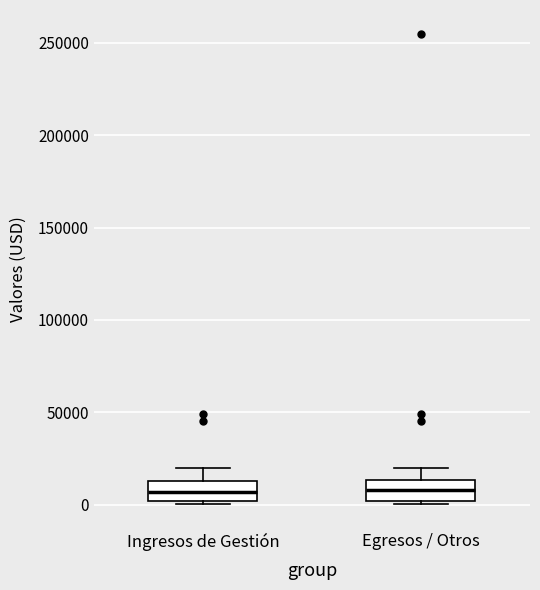

Reading left to right, transcribe this box plot: for each box, give where its median line is, the range the box spans, and where its two whiskers end, as read against the y-axis. The values are not printed on the chart, so give them approximately, as read against the axis.

Ingresos de Gestión: median 5000, box 0 to 15000, whiskers 0 (just below the box's lower edge) to 20000
Egresos / Otros: median 10000, box 0 to 15000, whiskers 0 (just below the box's lower edge) to 20000